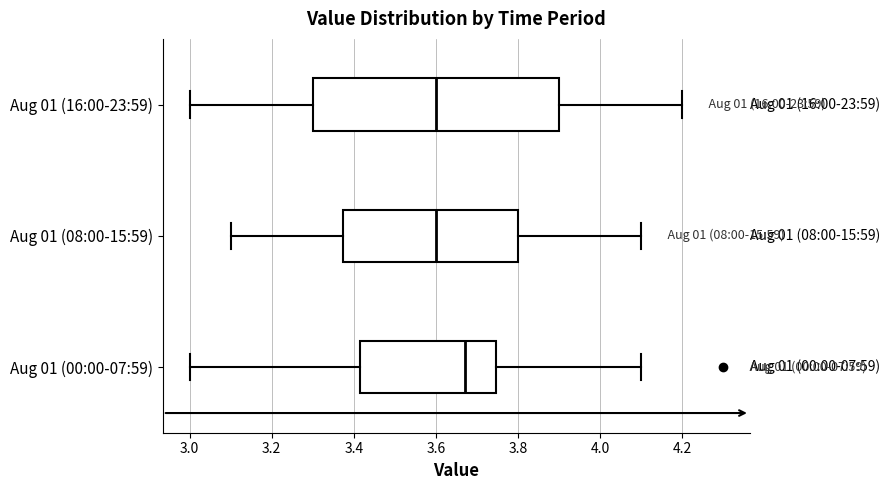

Reading bottom to top, read every box against the x-axis: the position of its median line, the range the box covers, and the ends of its whiskers. The values are not printed on the chart, so give them approximately, as read against the axis.

Aug 01 (00:00-07:59): median 3.68, box 3.42 to 3.74, whiskers 3.00 to 4.10
Aug 01 (08:00-15:59): median 3.60, box 3.38 to 3.80, whiskers 3.10 to 4.10
Aug 01 (16:00-23:59): median 3.60, box 3.30 to 3.90, whiskers 3.00 to 4.20